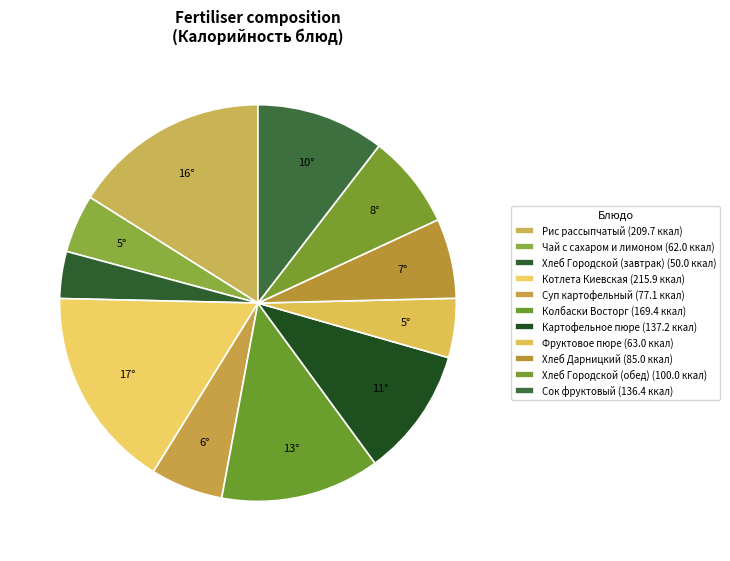

Count the number of slices in the pie.

11